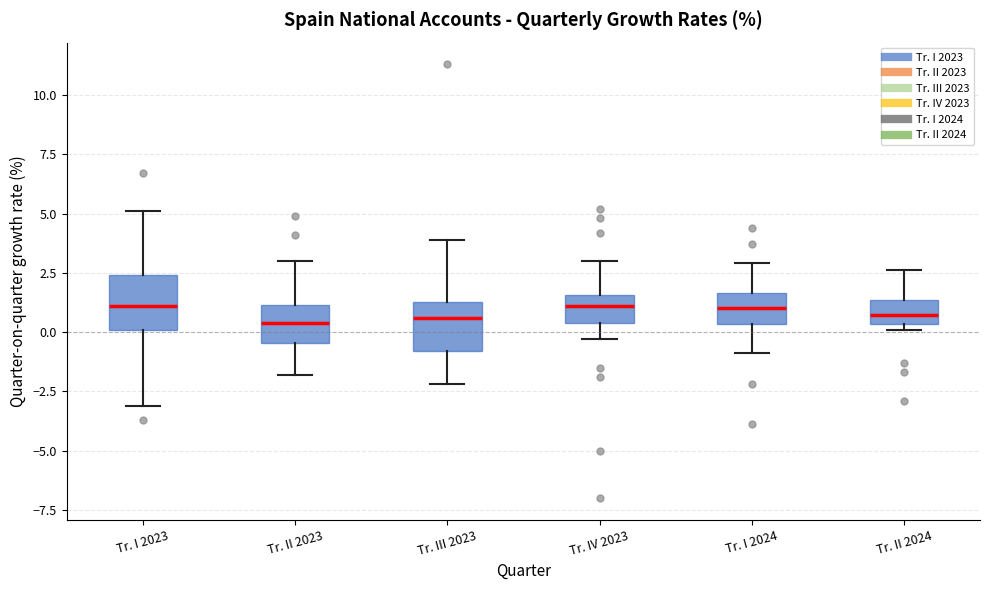

Reading left to right, transcribe this box plot: for each box, give where its median line is, the range the box spans, and where its two whiskers end, as read against the y-axis. The values are not printed on the chart, so give them approximately, as read against the axis.

Tr. I 2023: median 1.0, box 0.0 to 2.5, whiskers -3.0 to 5.0
Tr. II 2023: median 0.5, box -0.5 to 1.0, whiskers -2.0 to 3.0
Tr. III 2023: median 0.5, box -1.0 to 1.5, whiskers -2.0 to 4.0
Tr. IV 2023: median 1.0, box 0.5 to 1.5, whiskers -0.5 to 3.0
Tr. I 2024: median 1.0, box 0.5 to 1.5, whiskers -1.0 to 3.0
Tr. II 2024: median 0.5 (just above the box's lower edge), box 0.5 to 1.5, whiskers 0.0 to 2.5